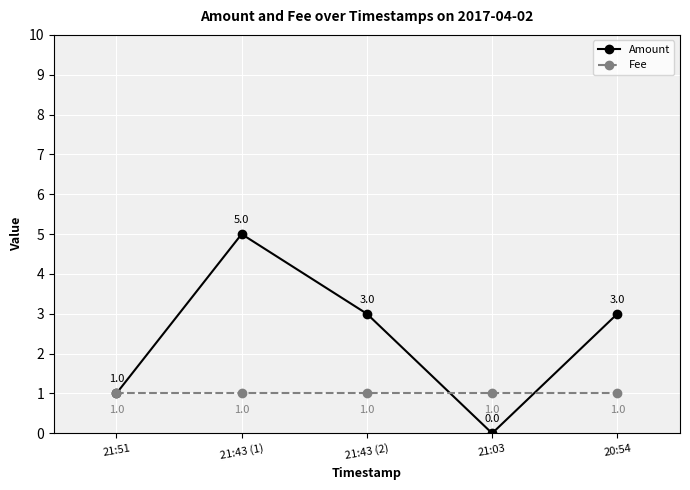

What is the maximum value for Amount?

5